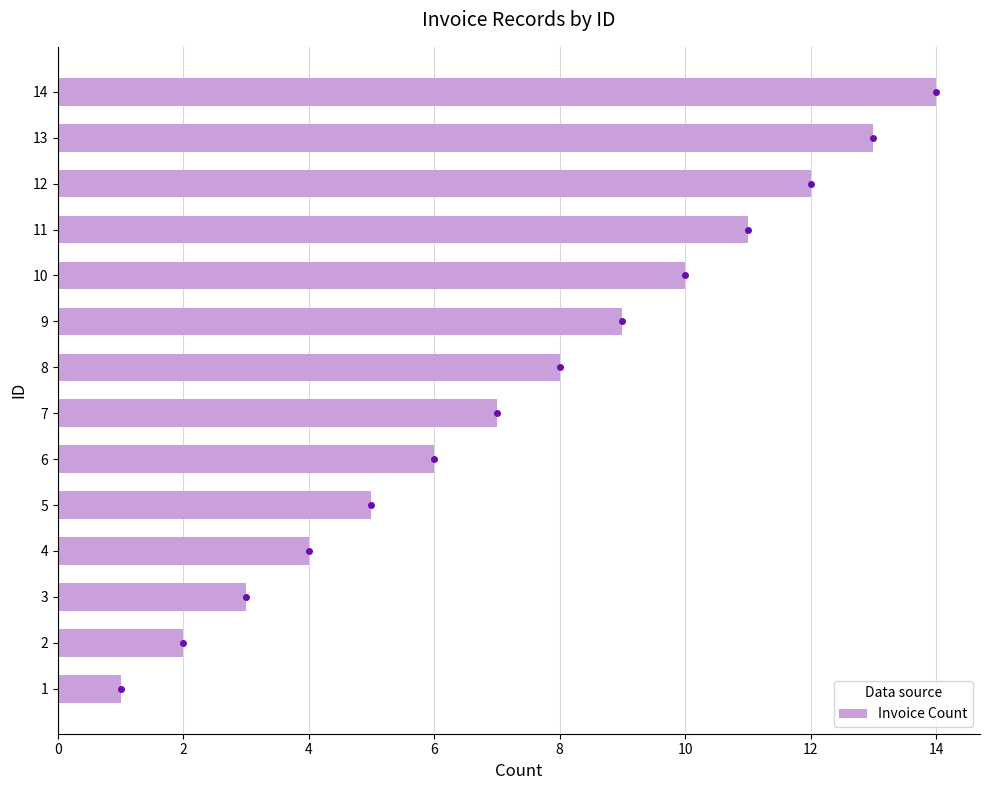

Which has a higher value, 12 or 10?

12